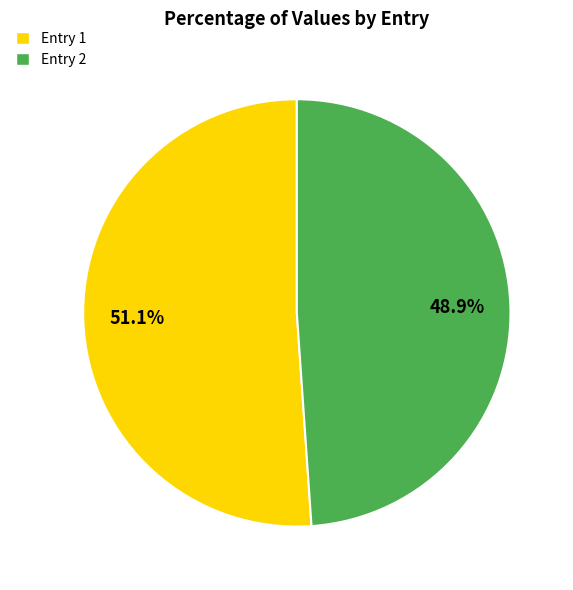

Is there a majority slice in this chart?

Yes